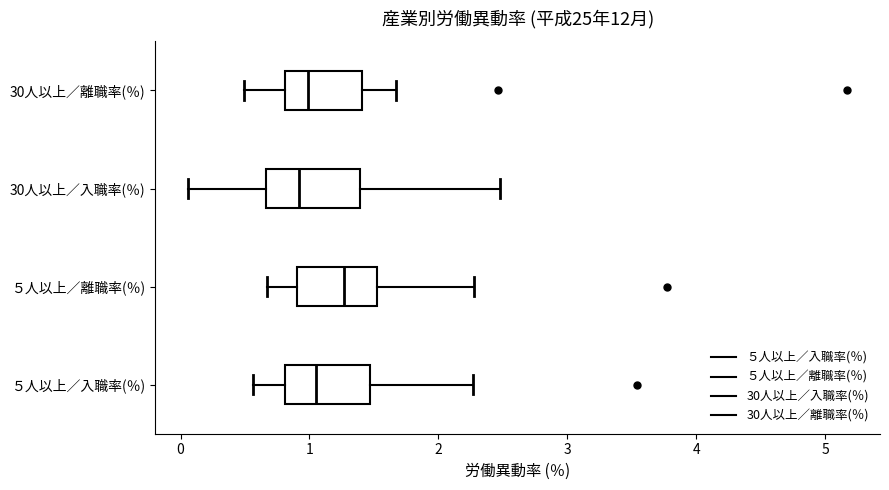

Reading bottom to top, transcribe this box plot: for each box, give where its median line is, the range the box spans, and where its two whiskers end, as read against the x-axis. The values are not printed on the chart, so give them approximately, as read against the axis.

５人以上／入職率(％): median 1.1, box 0.8 to 1.5, whiskers 0.6 to 2.3
５人以上／離職率(％): median 1.3, box 0.9 to 1.5, whiskers 0.7 to 2.3
30人以上／入職率(％): median 0.9, box 0.7 to 1.4, whiskers 0.1 to 2.5
30人以上／離職率(％): median 1.0, box 0.8 to 1.4, whiskers 0.5 to 1.7